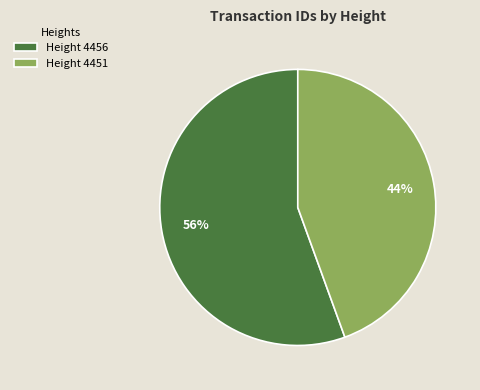

Between Height 4456 and Height 4451, which is larger?

Height 4456